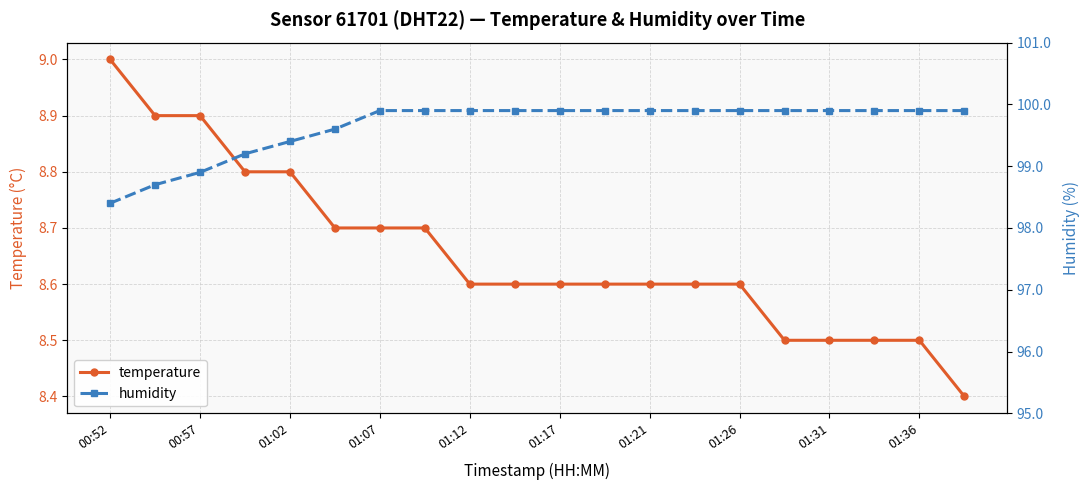

What is the highest value of the temperature series?

9.0